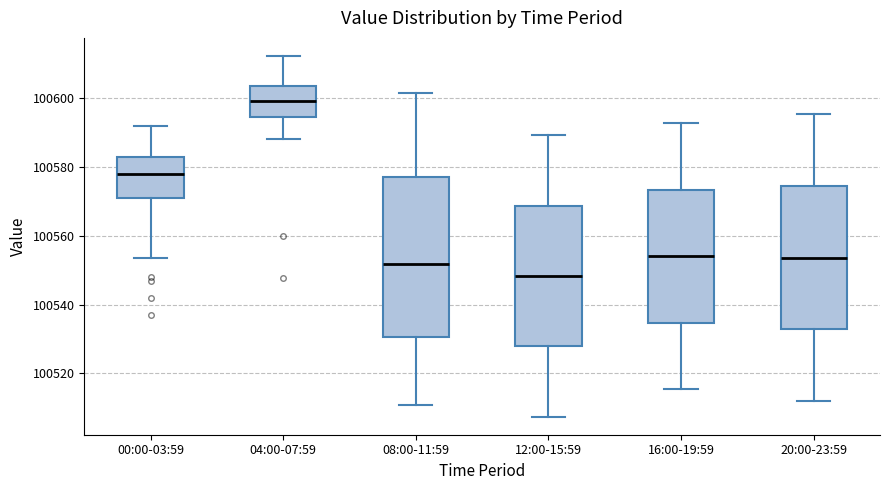

Which box's median line is the highest?

04:00-07:59